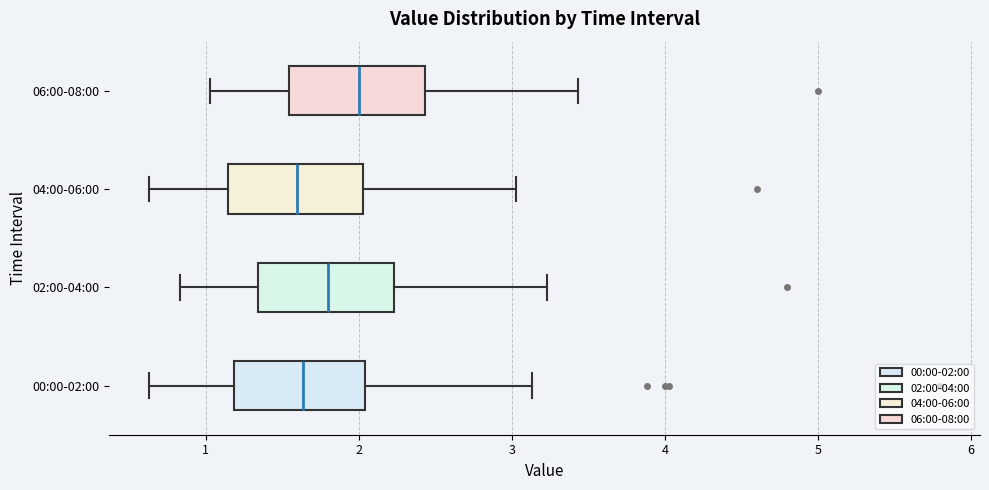

Reading bottom to top, read every box against the x-axis: the position of its median line, the range the box covers, and the ends of its whiskers. The values are not printed on the chart, so give them approximately, as read against the axis.

00:00-02:00: median 1.6, box 1.2 to 2.0, whiskers 0.6 to 3.1
02:00-04:00: median 1.8, box 1.3 to 2.2, whiskers 0.8 to 3.2
04:00-06:00: median 1.6, box 1.1 to 2.0, whiskers 0.6 to 3.0
06:00-08:00: median 2.0, box 1.5 to 2.4, whiskers 1.0 to 3.4